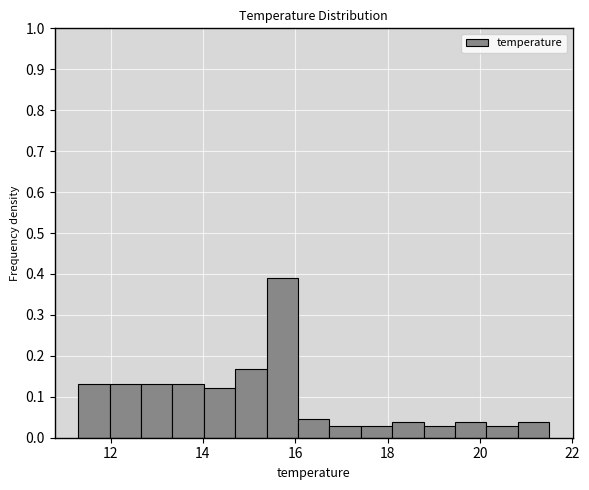

Read against the x-axis, roughly where is the centre of the tallest bar?

15.8